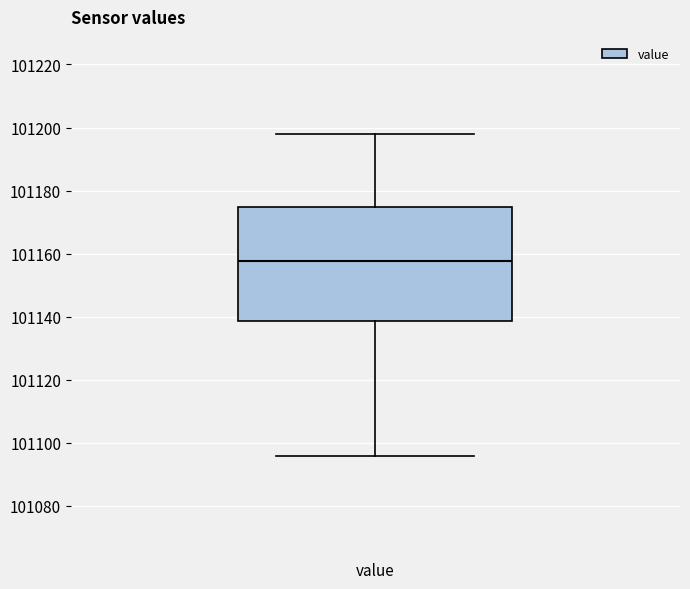

Read this box plot against the y-axis: the position of the median line, the range covered by the box, and the ends of both whiskers. The values are not printed on the chart, so give them approximately, as read against the axis.

median 101158, box 101138 to 101174, whiskers 101096 to 101198